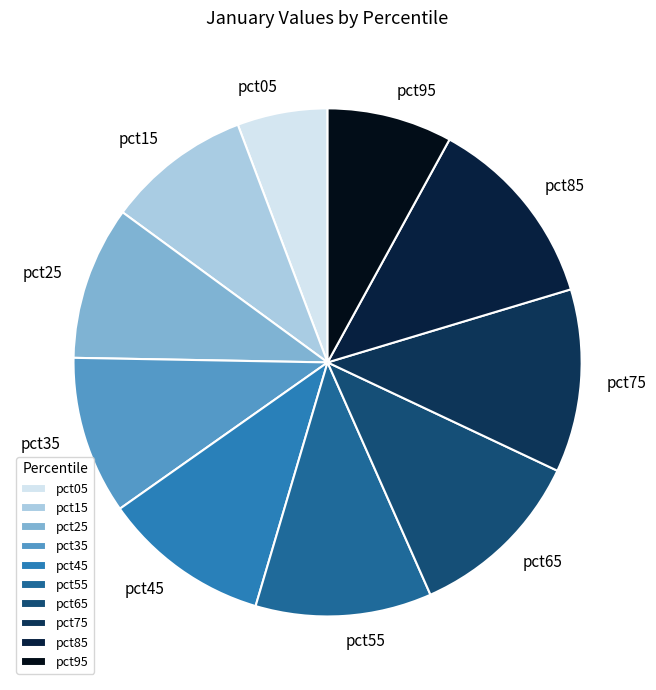

Which slice is the largest?

pct85